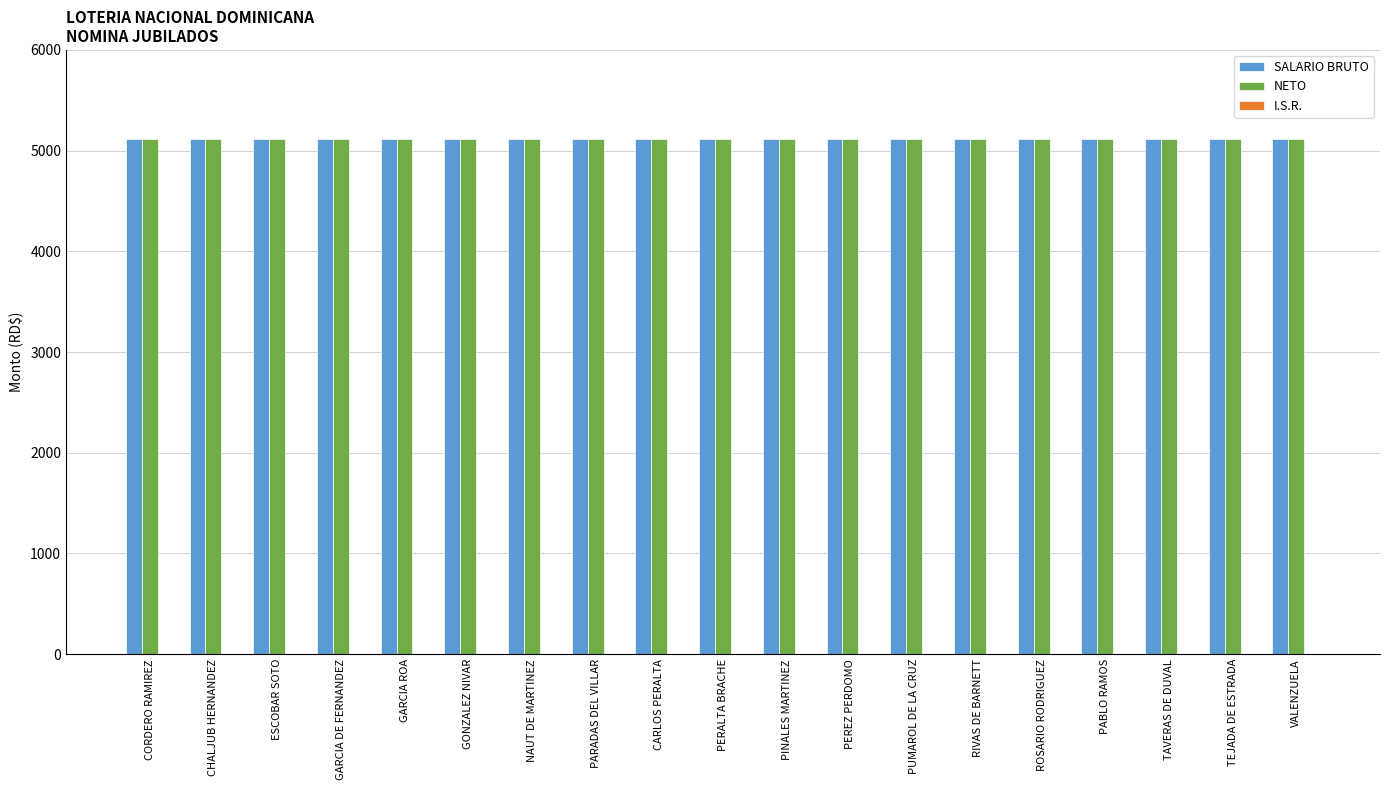

Which series has the widest spread of values?

SALARIO BRUTO